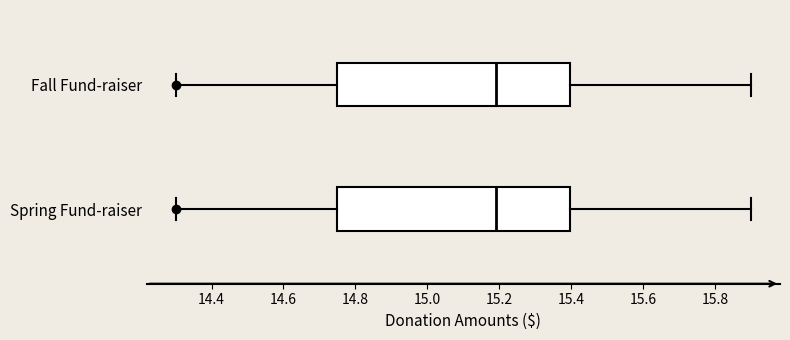

Where is the right edge of the box for Fall Fund-raiser on the x-axis? The values are not printed on the chart, so give them approximately, as read against the axis.

15.40